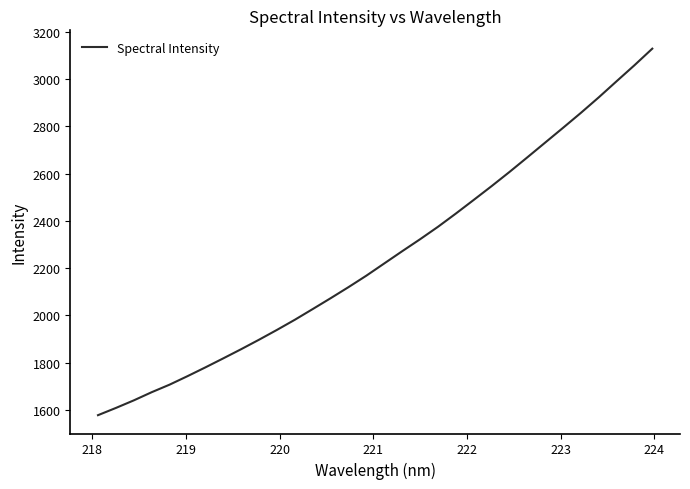

What is the smallest value displayed?

1578.5